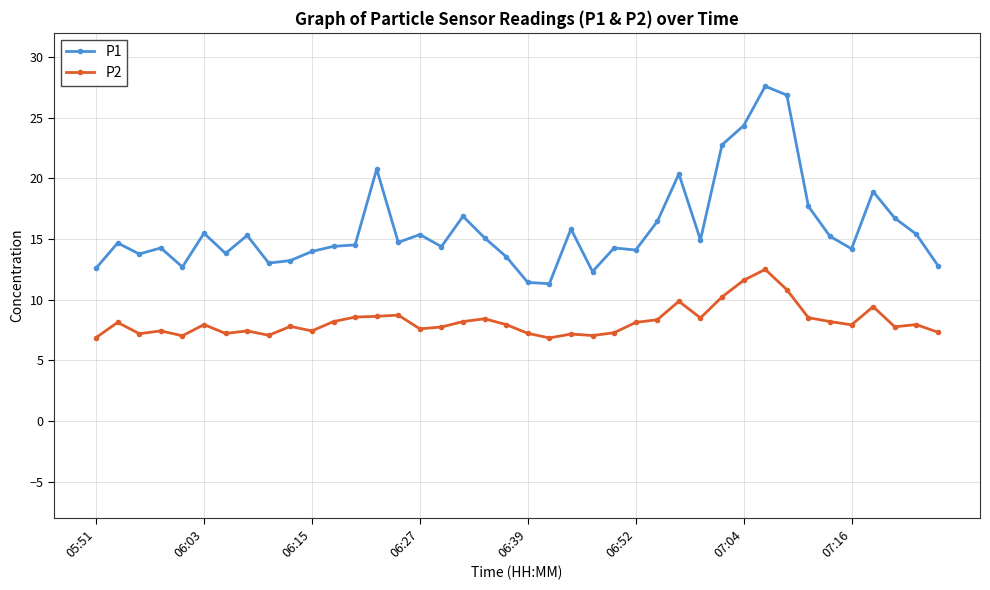

What is the value of the P1 point at the 10th from the left?

13.2